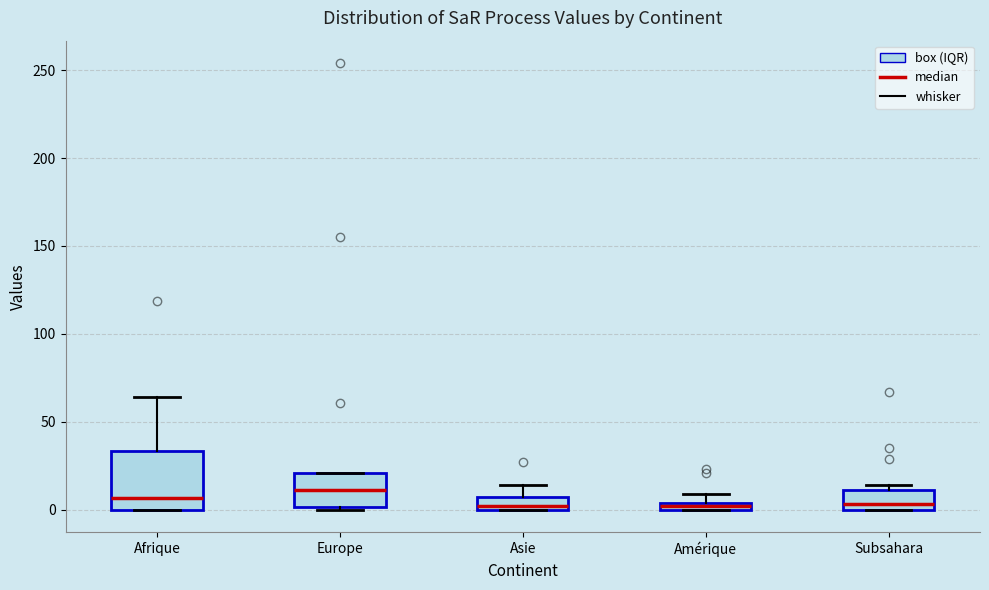

Where is the upper edge of the box for Asie on the y-axis? The values are not printed on the chart, so give them approximately, as read against the axis.

10